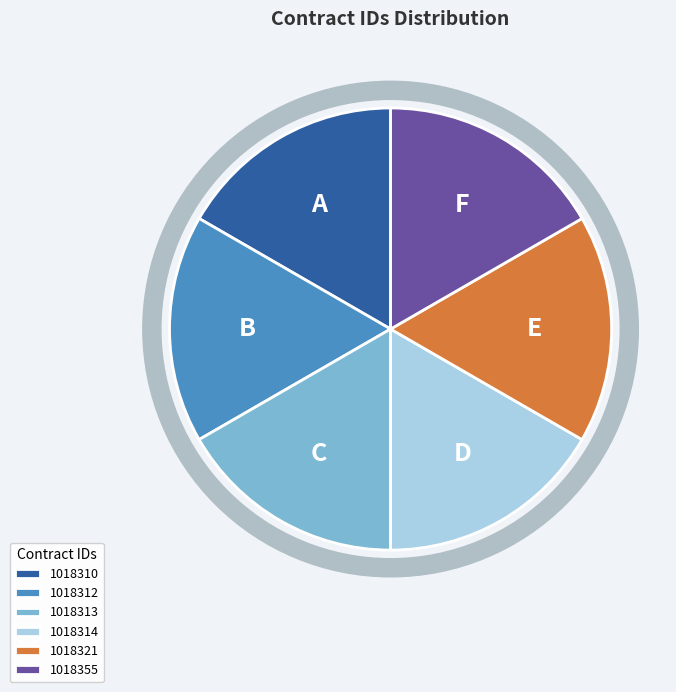

Is there a majority slice in this chart?

No